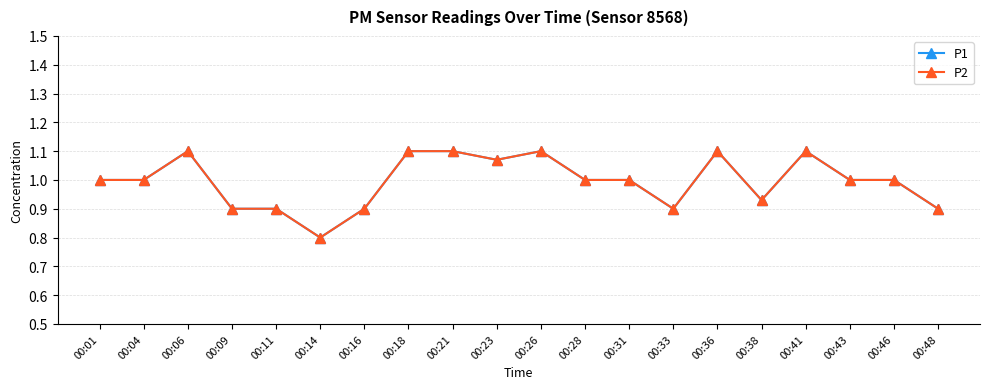

Reading left to right, transcribe all the data shown in this chart.

P1: 1.0	1.0	1.1	0.9	0.9	0.8	0.9	1.1	1.1	1.1	1.1	1.0	1.0	0.9	1.1	0.9	1.1	1.0	1.0	0.9
P2: 1.0	1.0	1.1	0.9	0.9	0.8	0.9	1.1	1.1	1.1	1.1	1.0	1.0	0.9	1.1	0.9	1.1	1.0	1.0	0.9